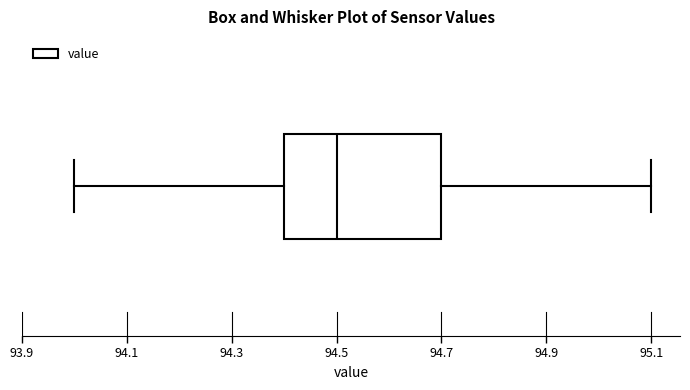

Transcribe this box plot: give where the median line is, the range the box spans, and where the two whiskers end, as read against the x-axis. The values are not printed on the chart, so give them approximately, as read against the axis.

median 94.5, box 94.4 to 94.7, whiskers 94.0 to 95.1